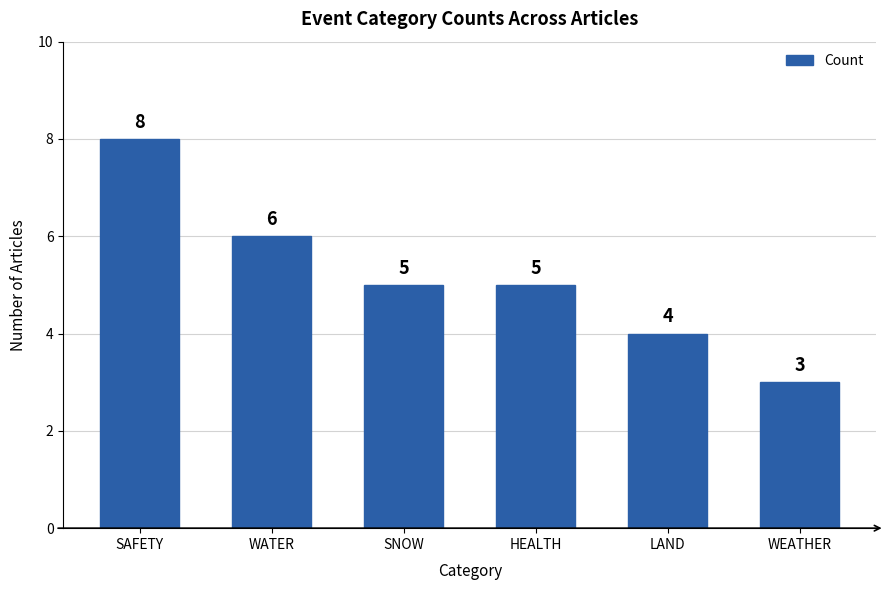

The chart shows a value of 3 at LAND. True or false?

False